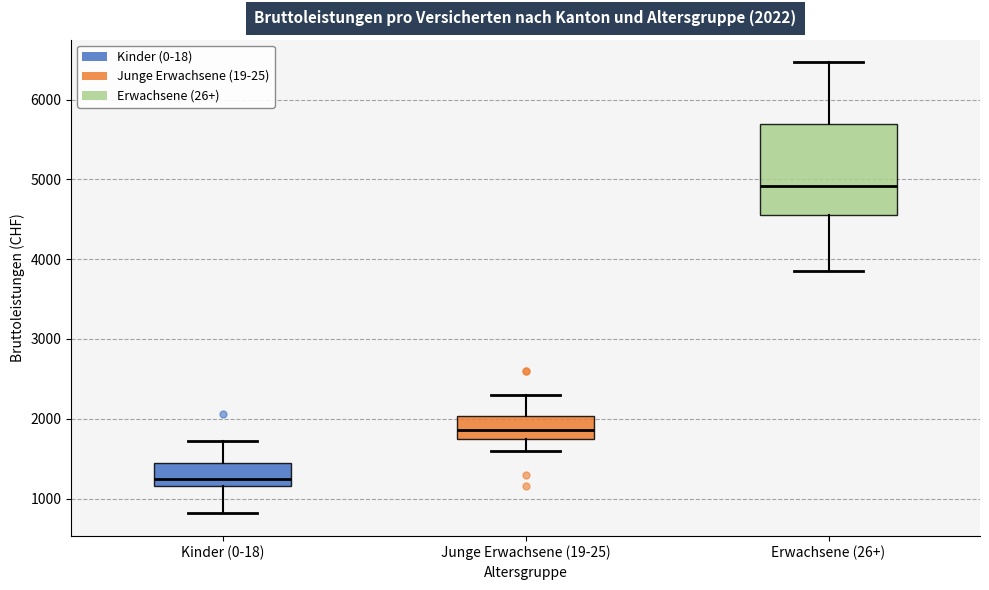

Which box is the tallest, from its lower edge to its upper edge?

Erwachsene (26+)